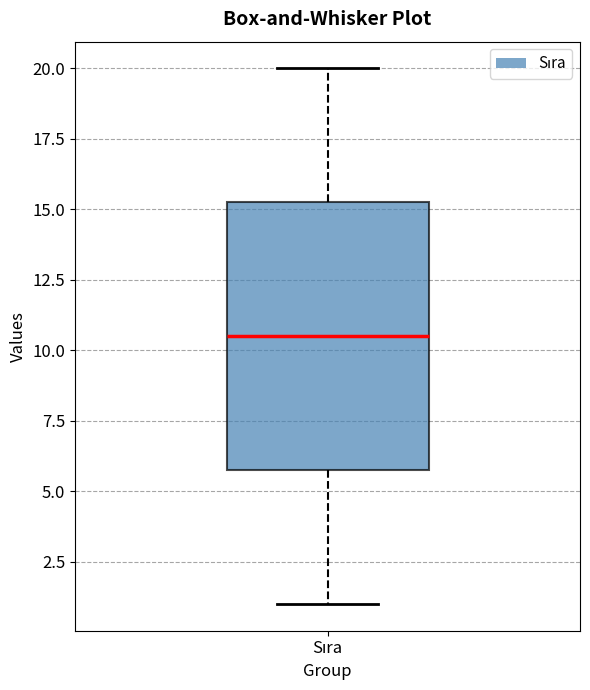

Read this box plot against the y-axis: the position of the median line, the range covered by the box, and the ends of both whiskers. The values are not printed on the chart, so give them approximately, as read against the axis.

median 10.5, box 6.0 to 15.5, whiskers 1.0 to 20.0